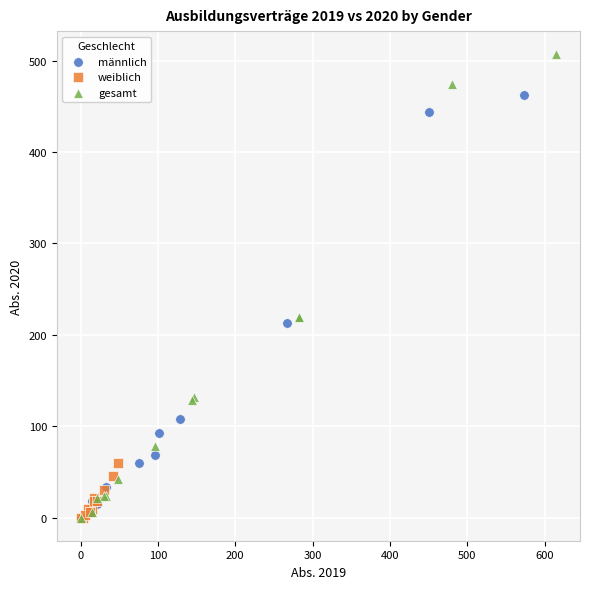

Which series reaches the maximum Y coordinate?

gesamt